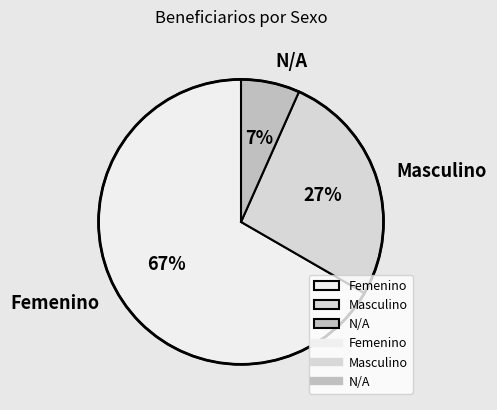

Is there any slice that represents more than half of the pie?

Yes